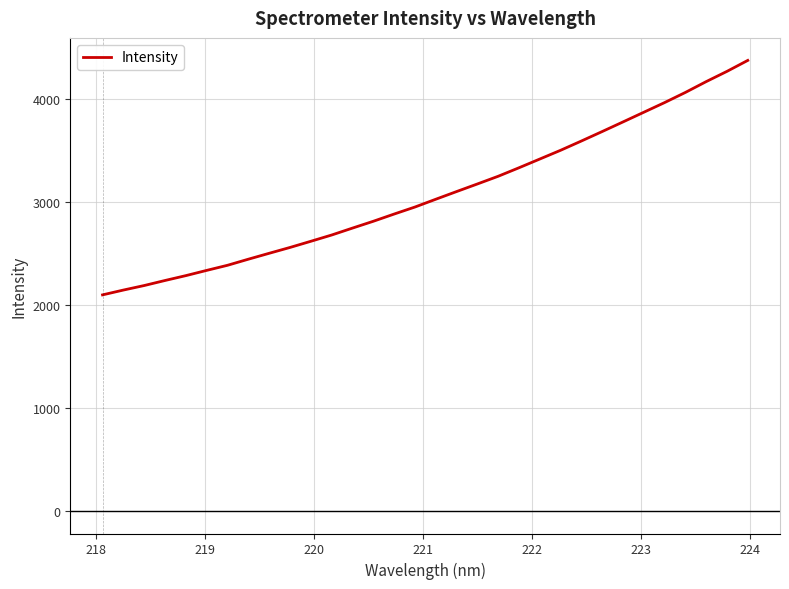

True or false: there are more than 1 points higher than both neighbors.

False